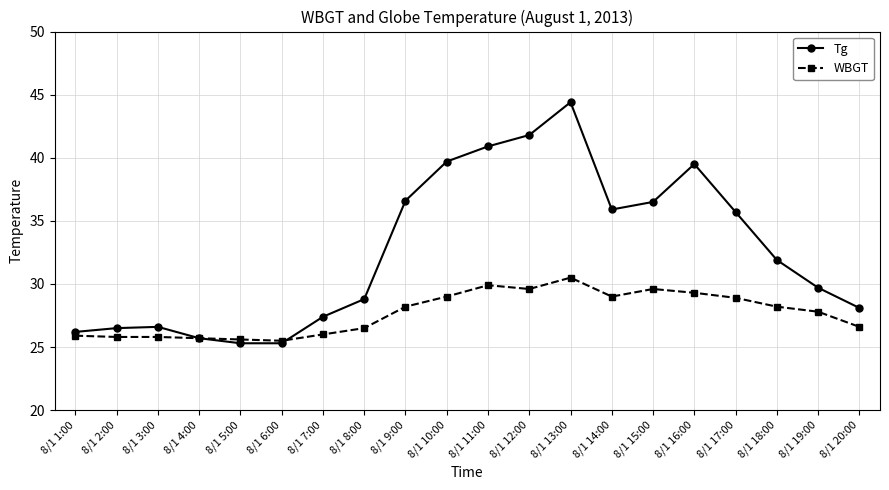

List the series in order of their overall mean, highest first.

Tg, WBGT